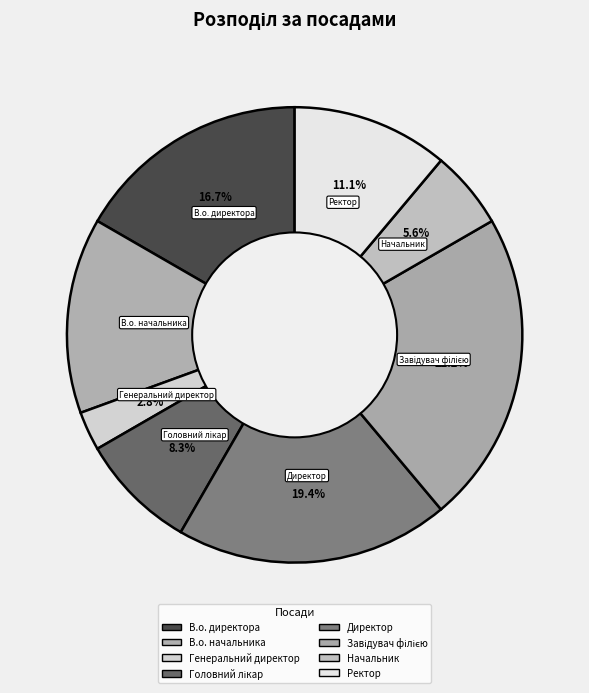

What is the ratio of the value at Генеральний директор to the value at Директор?

0.1